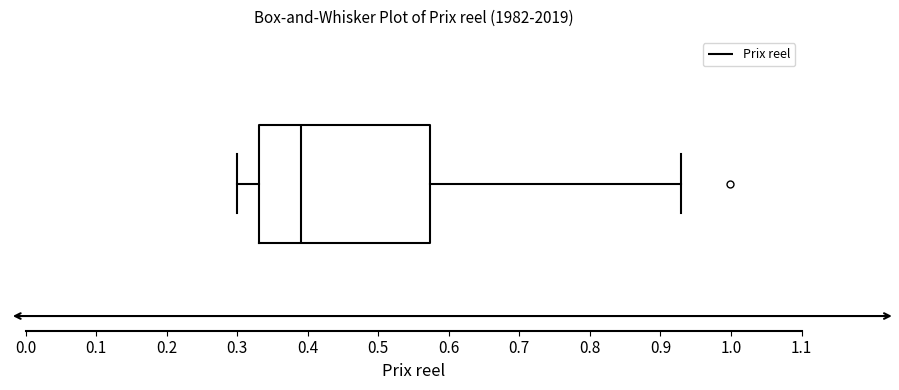

Read this box plot against the x-axis: the position of the median line, the range covered by the box, and the ends of both whiskers. The values are not printed on the chart, so give them approximately, as read against the axis.

median 0.39, box 0.33 to 0.57, whiskers 0.30 to 0.93